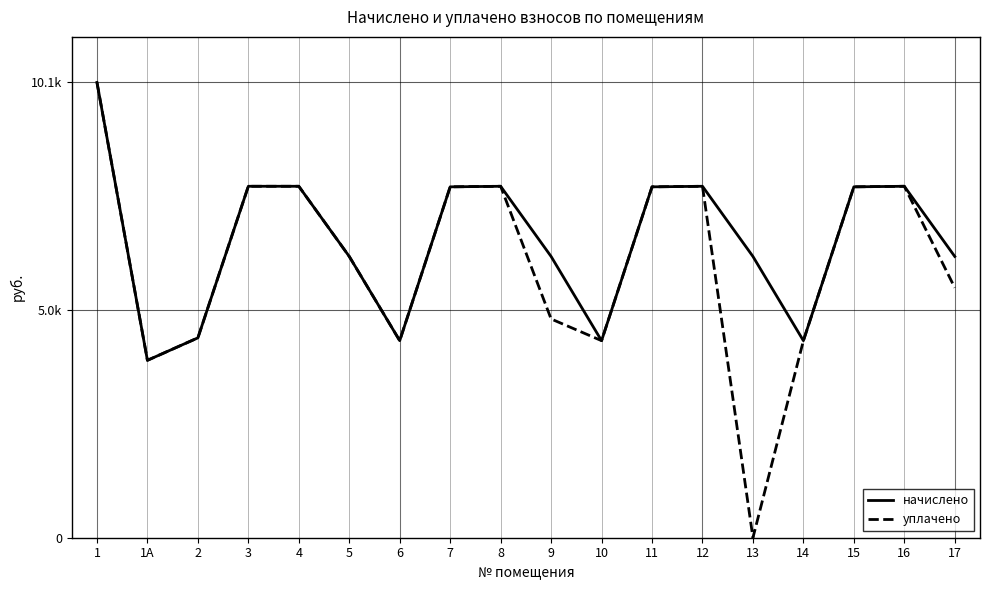

At which label does начислено reach its minimum?

1А